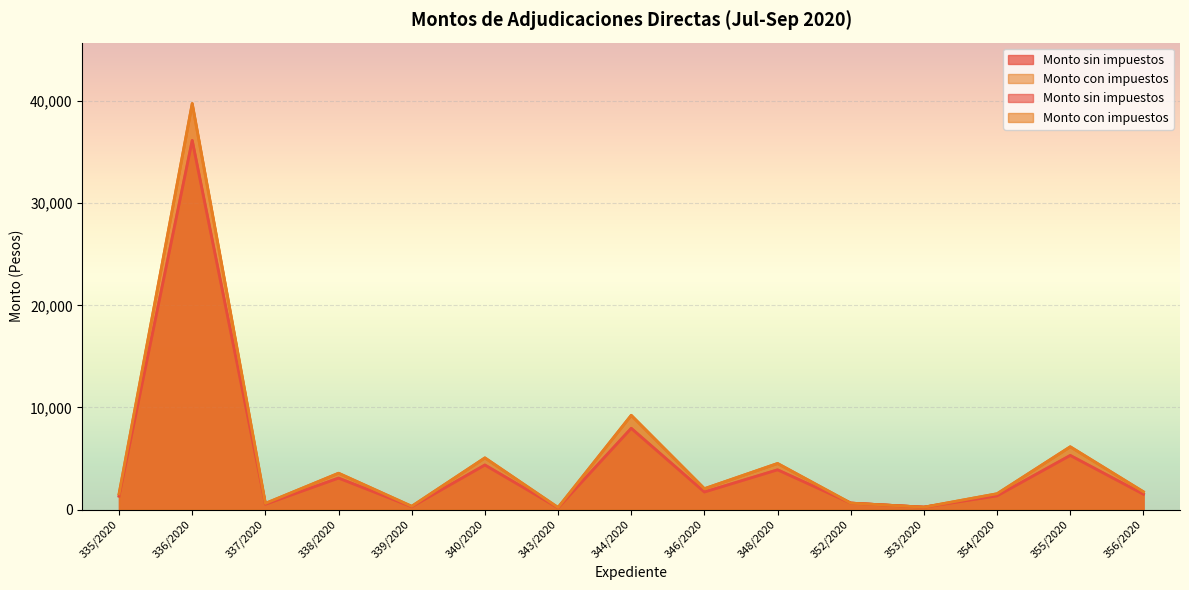

At which label does Monto con impuestos first exceed 1740?

336/2020